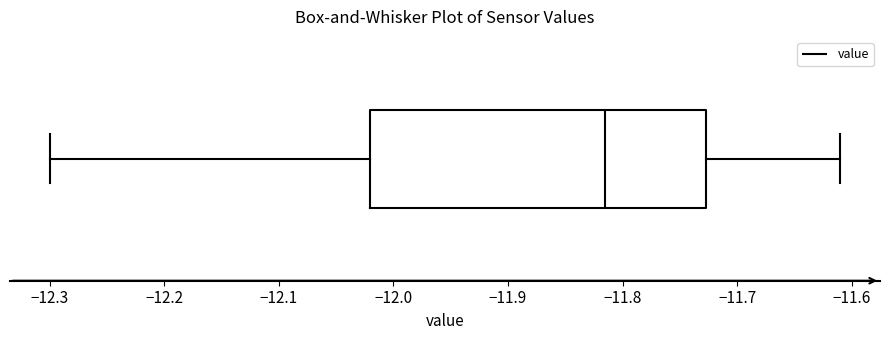

Read this box plot against the x-axis: the position of the median line, the range covered by the box, and the ends of both whiskers. The values are not printed on the chart, so give them approximately, as read against the axis.

median -11.81, box -12.02 to -11.73, whiskers -12.30 to -11.61